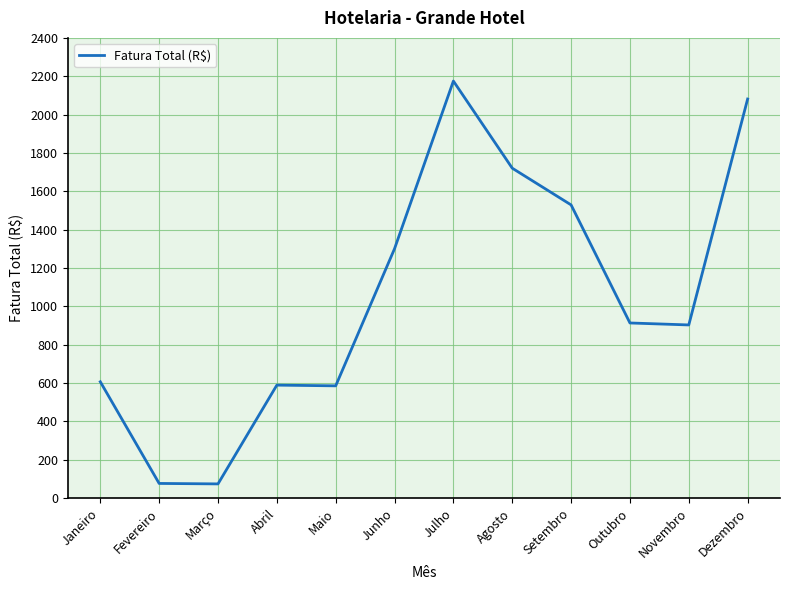

True or false: the data shows 842.2 at Maio.

False